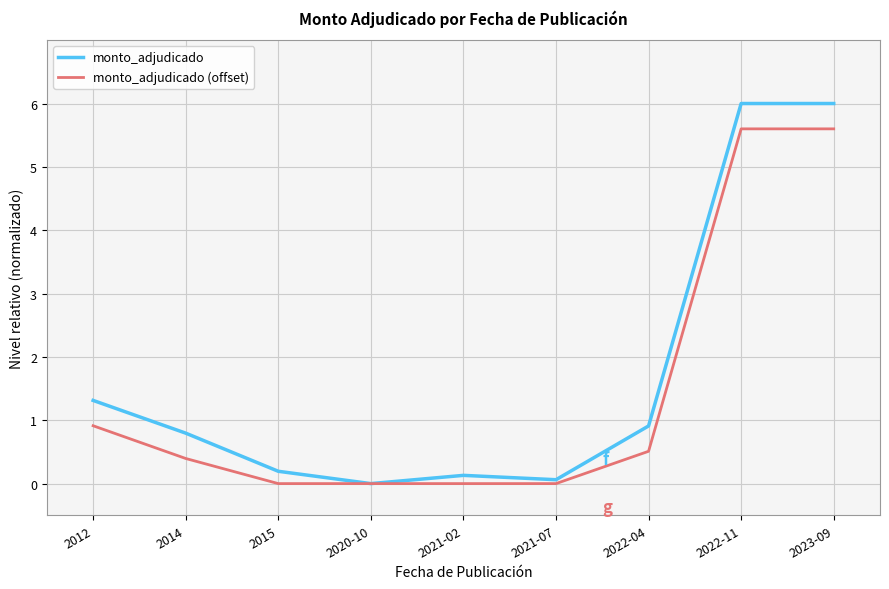

List the series in order of their overall mean, lowest first.

monto_adjudicado (offset), monto_adjudicado